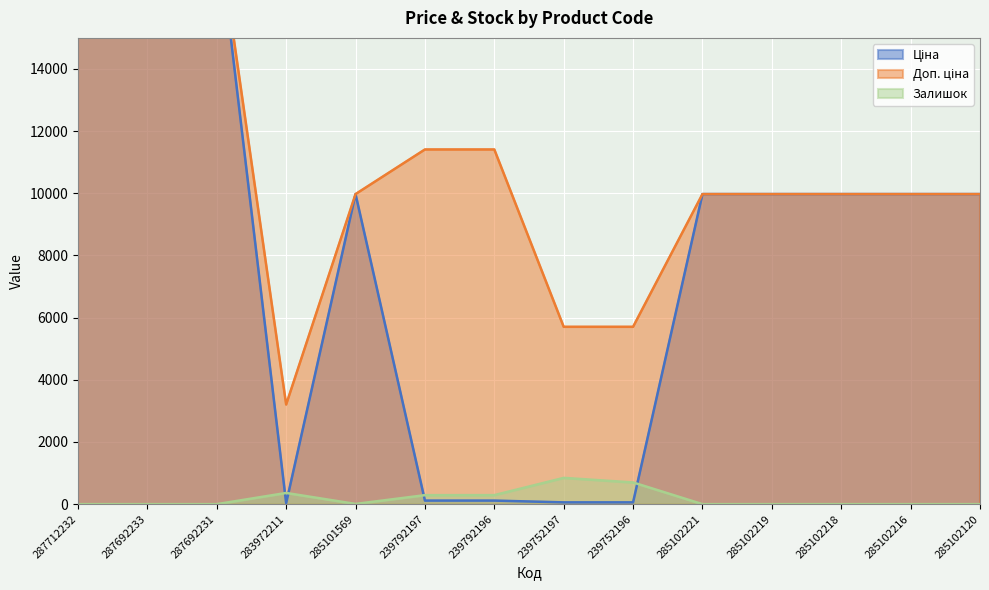

True or false: Залишок and Ціна cross at least once.

True